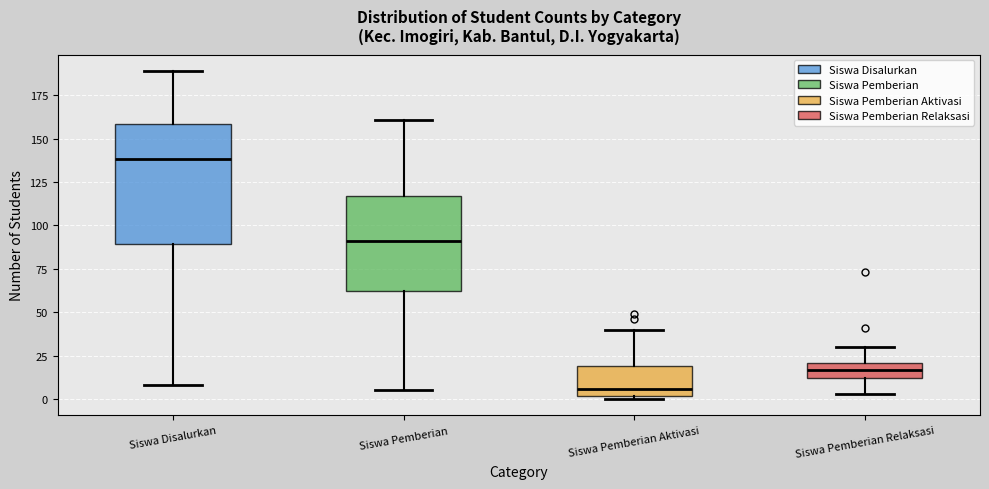

Where does the median line of the box for Siswa Pemberian Aktivasi sit on the y-axis? The values are not printed on the chart, so give them approximately, as read against the axis.

5